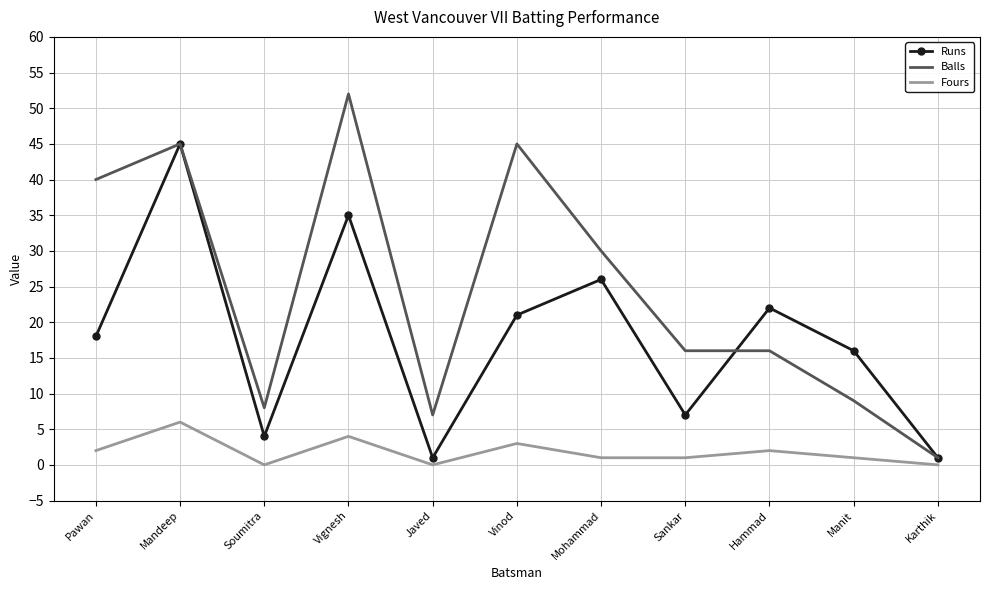

Which label corresponds to the largest value in the chart?

Vignesh